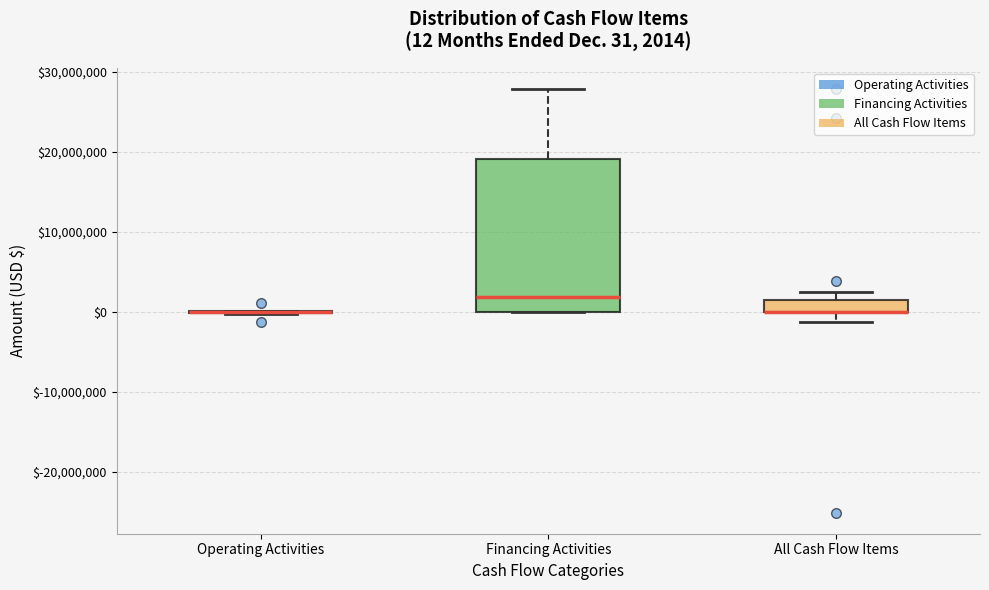

Comparing the boxes themselves (not the whiskers), which one is the tallest?

Financing Activities